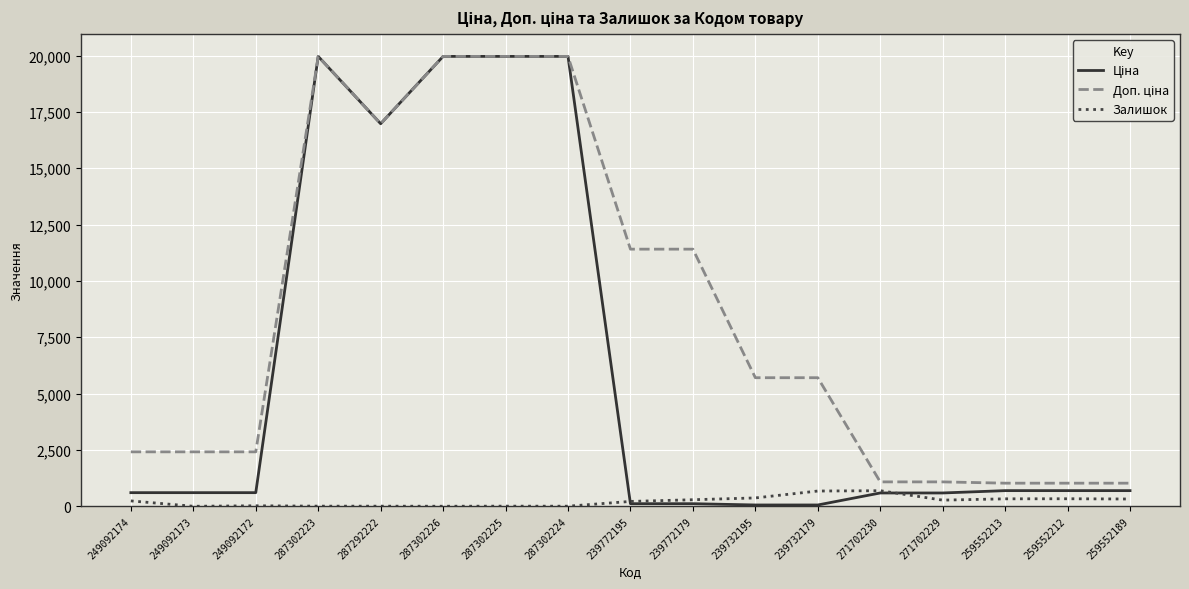

The Залишок series shows 4.0 at 287292222. True or false?

True